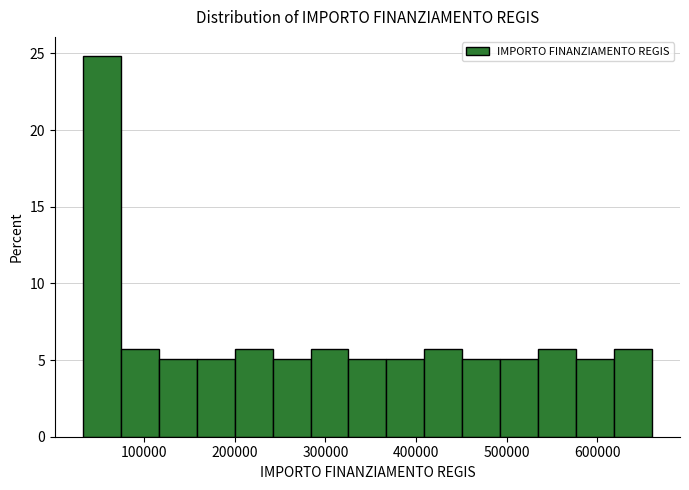

Over which range of the x-axis is the bar tallest?

30000 to 70000